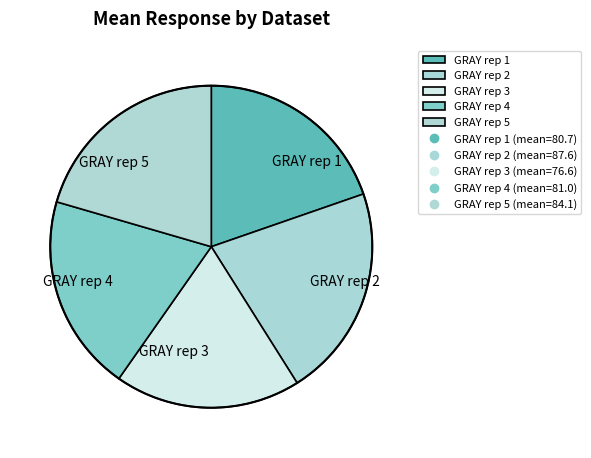

Is there a majority slice in this chart?

No